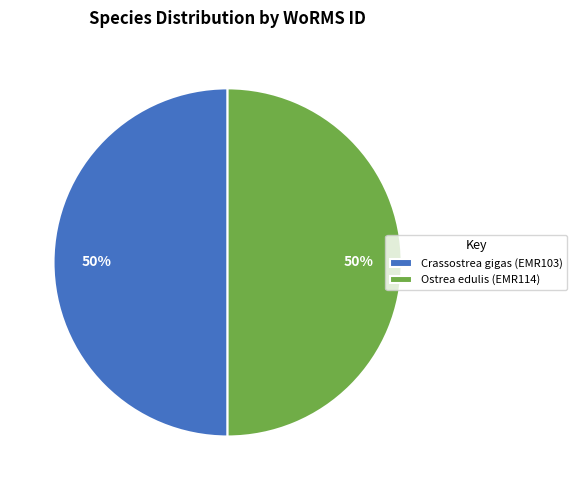

Approximately how many times larger is the value at Ostrea edulis (EMR114) compared to Crassostrea gigas (EMR103)?

1.0